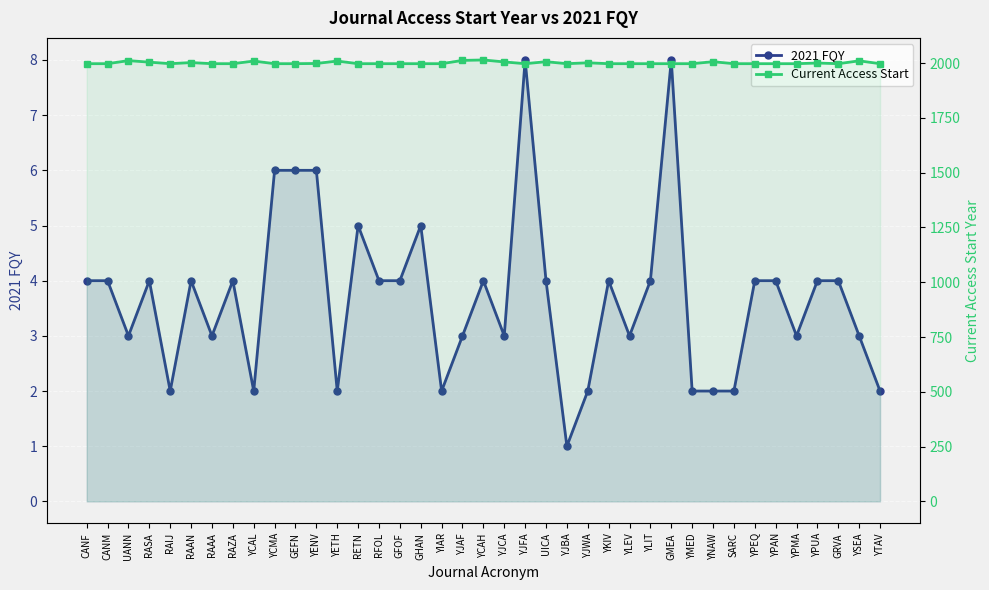

At how many categories does at least one series exceed 280?

39